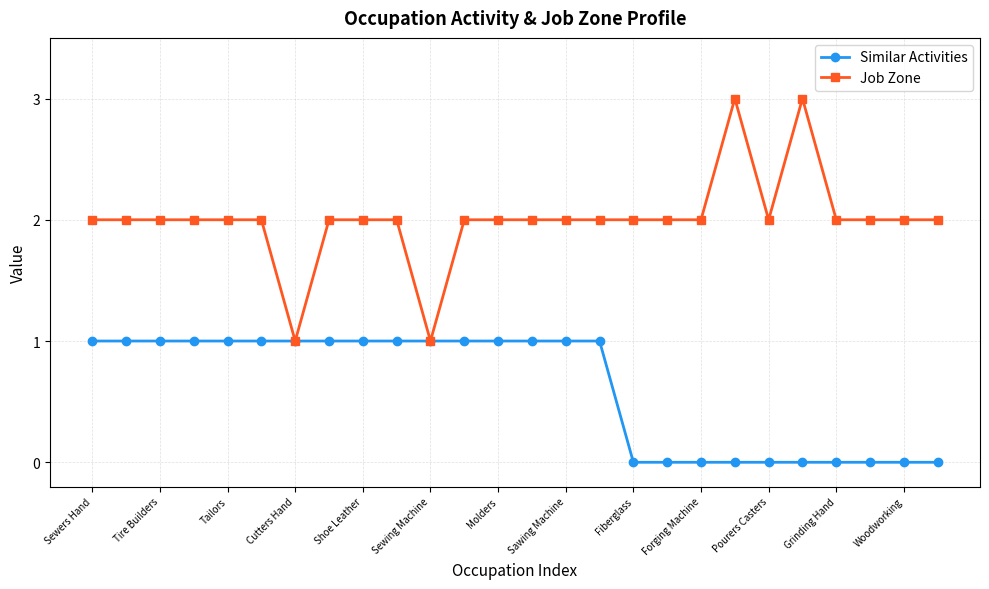

Rank the series by their average value, from highest to lowest.

Job Zone, Similar Activities